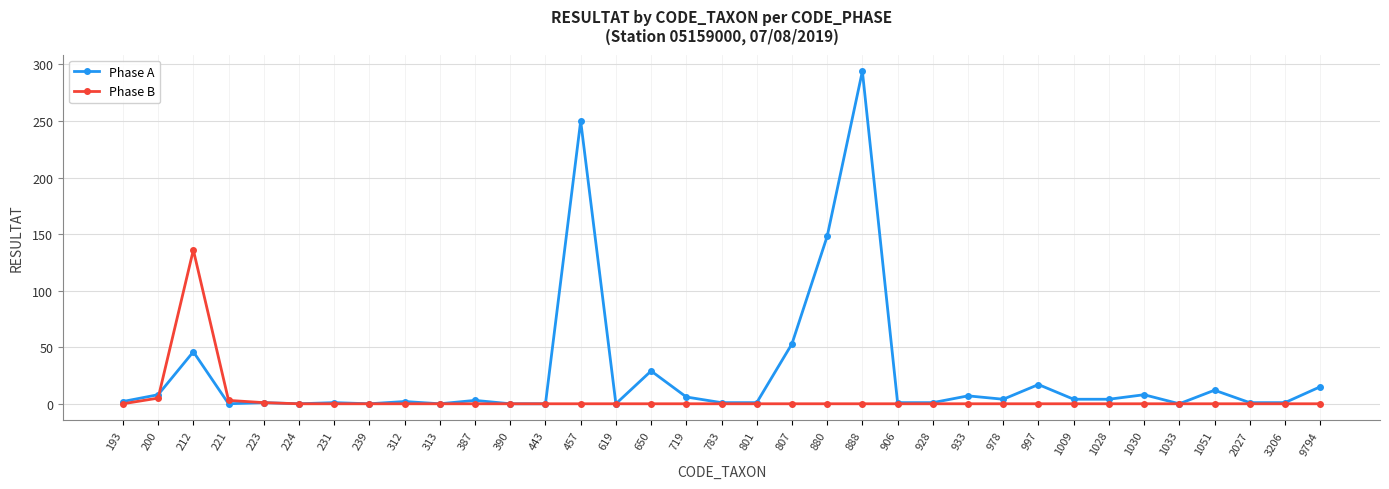

At which category does the chart reach its peak across all series?

888